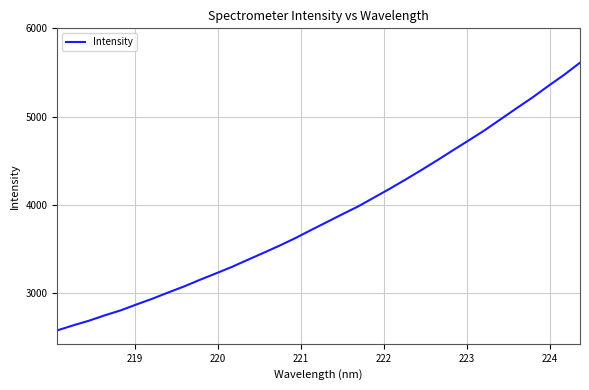

What is the difference between the maximum and minimum values?

3030.7